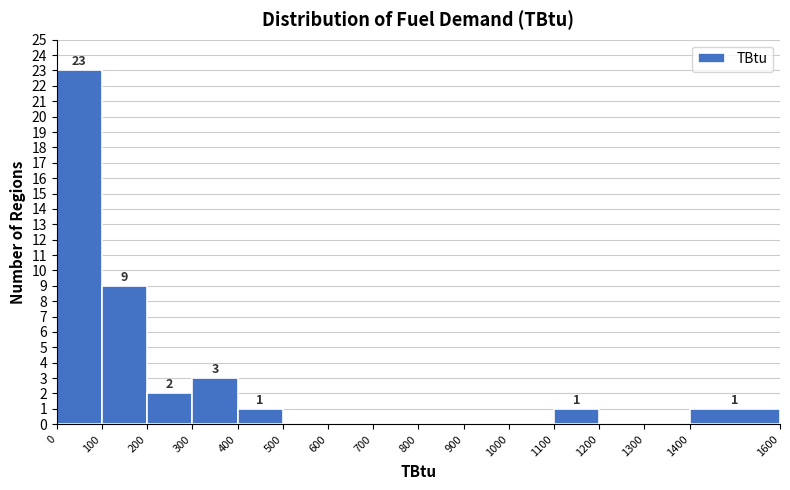

Which range on the x-axis has the tallest bar?

0 to 100